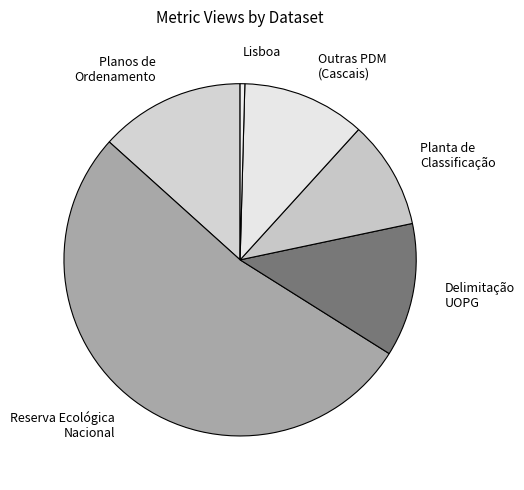

How many slices are in this pie chart?

6